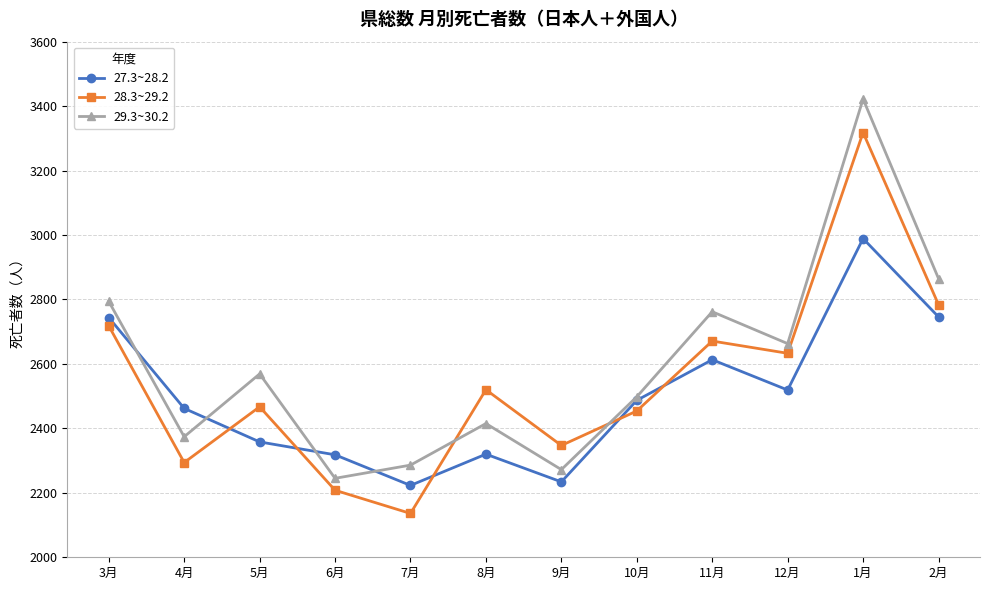

True or false: 28.3~29.2 has more than 2 points higher than both neighbors.

True